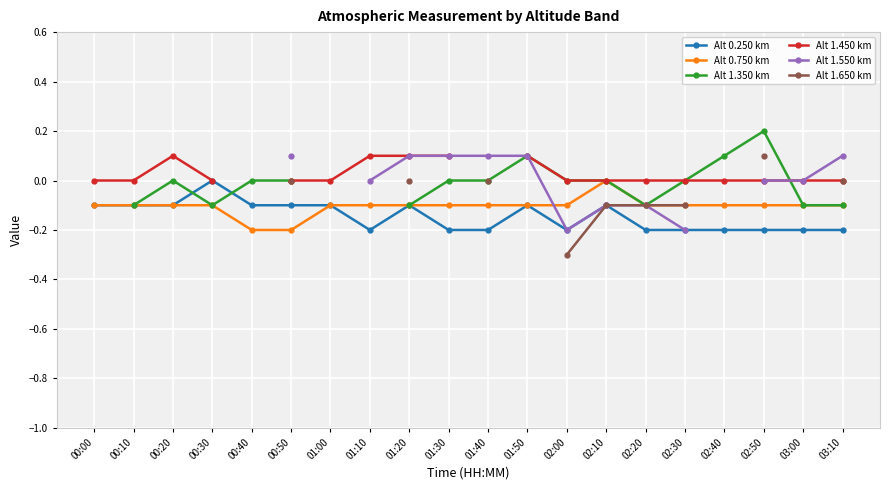

What is the value of the Alt 0.250 km point at the 3rd from the left?

-0.1